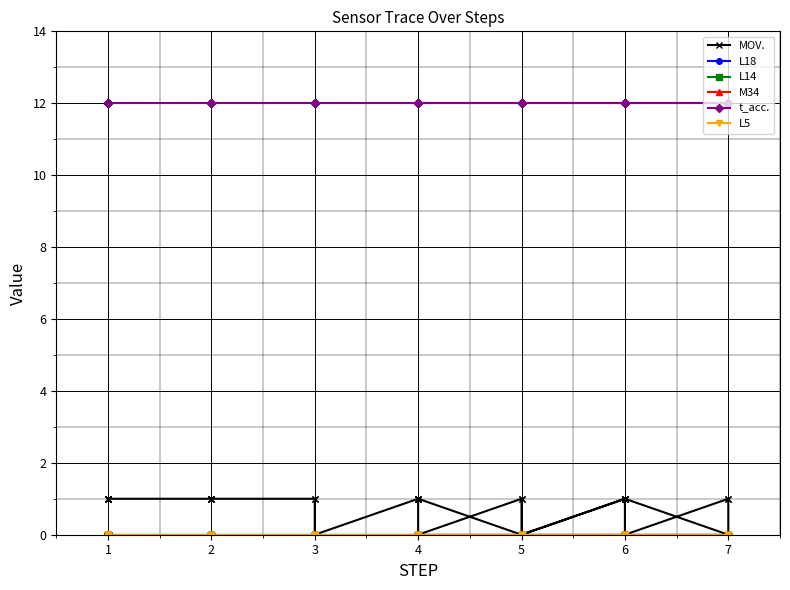

Does the chart display data point markers on the line(s)?

Yes